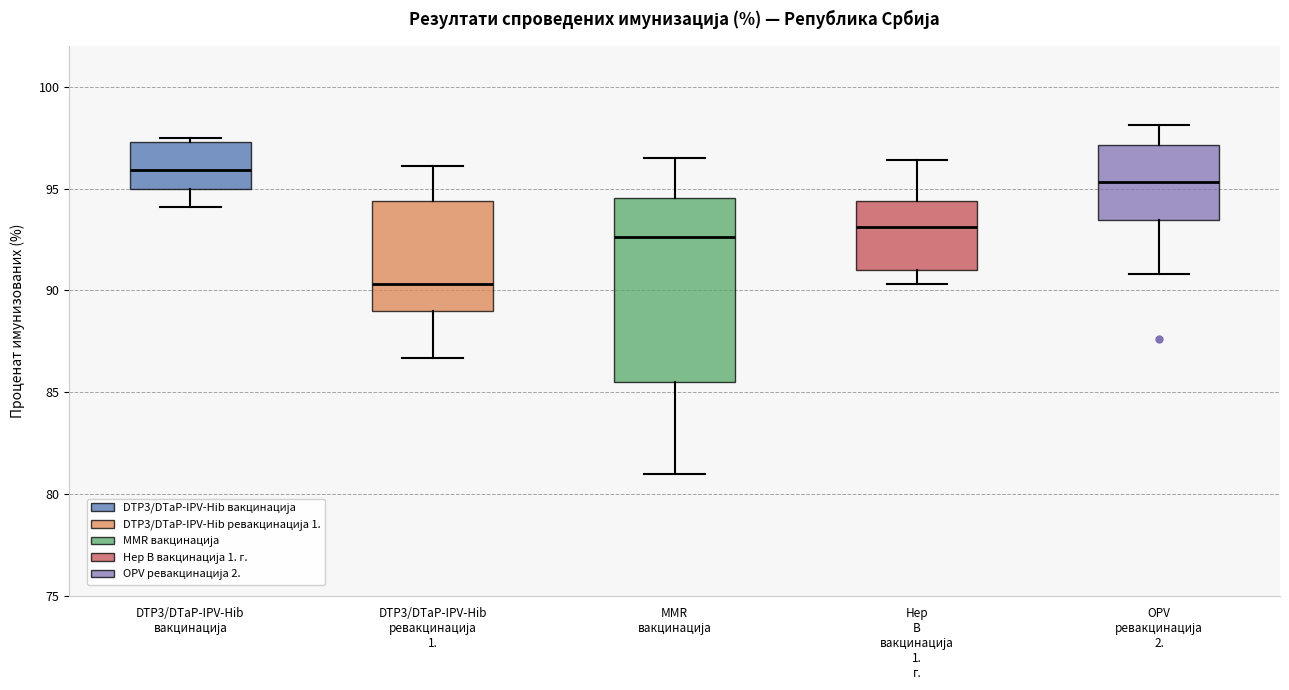

Where is the upper edge of the box for OPV ревакцинација 2. on the y-axis? The values are not printed on the chart, so give them approximately, as read against the axis.

97.0